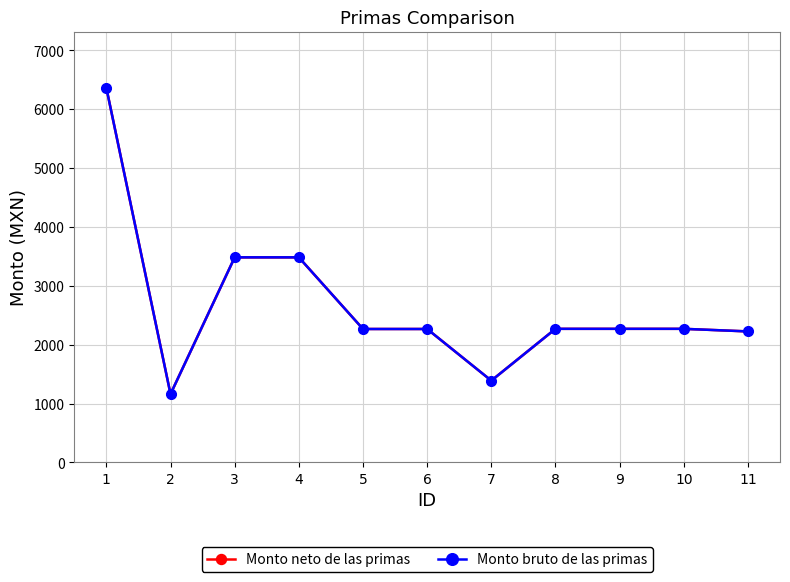

Which category has the lowest value in the Monto bruto de las primas series?

2